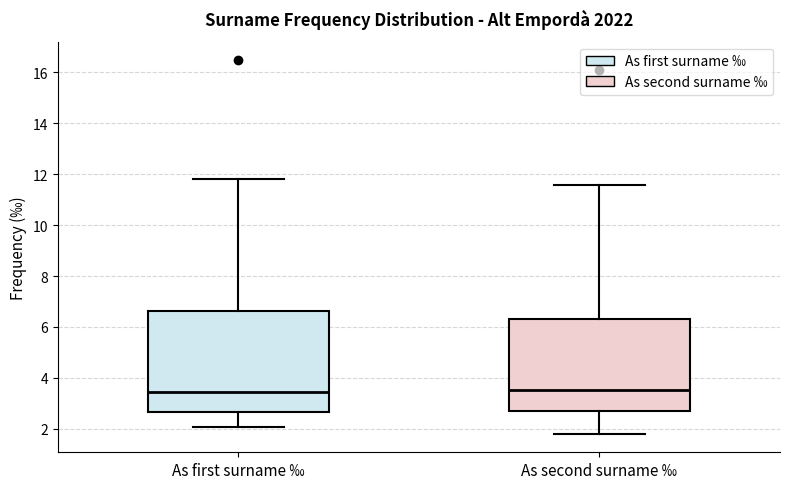

Comparing the boxes themselves (not the whiskers), which one is the tallest?

As first surname ‰